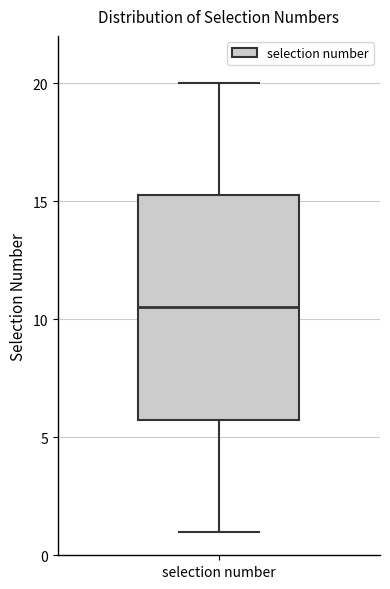

Transcribe this box plot: give where the median line is, the range the box spans, and where the two whiskers end, as read against the y-axis. The values are not printed on the chart, so give them approximately, as read against the axis.

median 10.5, box 6.0 to 15.5, whiskers 1.0 to 20.0